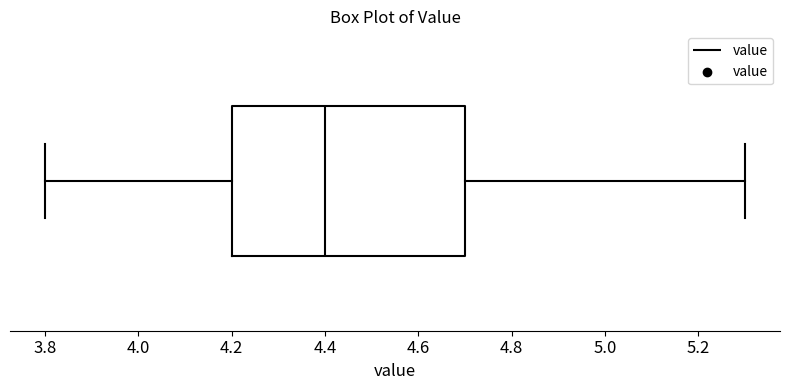

Read this box plot against the x-axis: the position of the median line, the range covered by the box, and the ends of both whiskers. The values are not printed on the chart, so give them approximately, as read against the axis.

median 4.4, box 4.2 to 4.7, whiskers 3.8 to 5.3